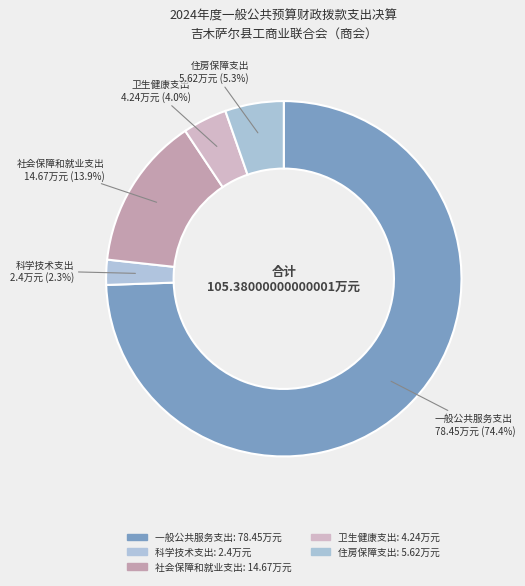

Count the number of slices in the pie.

5